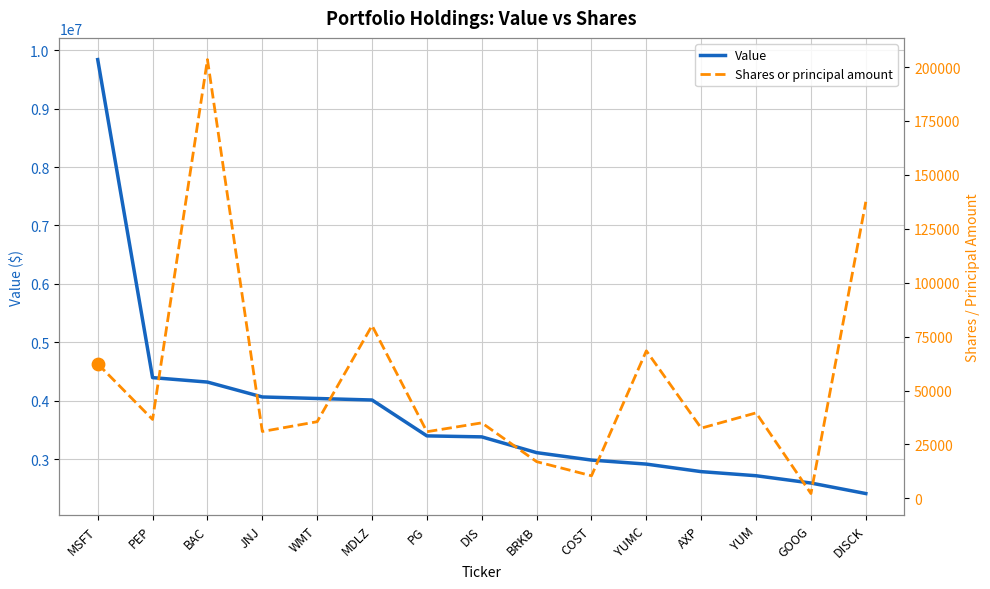

Is the value of Shares or principal amount at JNJ greater than the value of Value at BRKB?

No